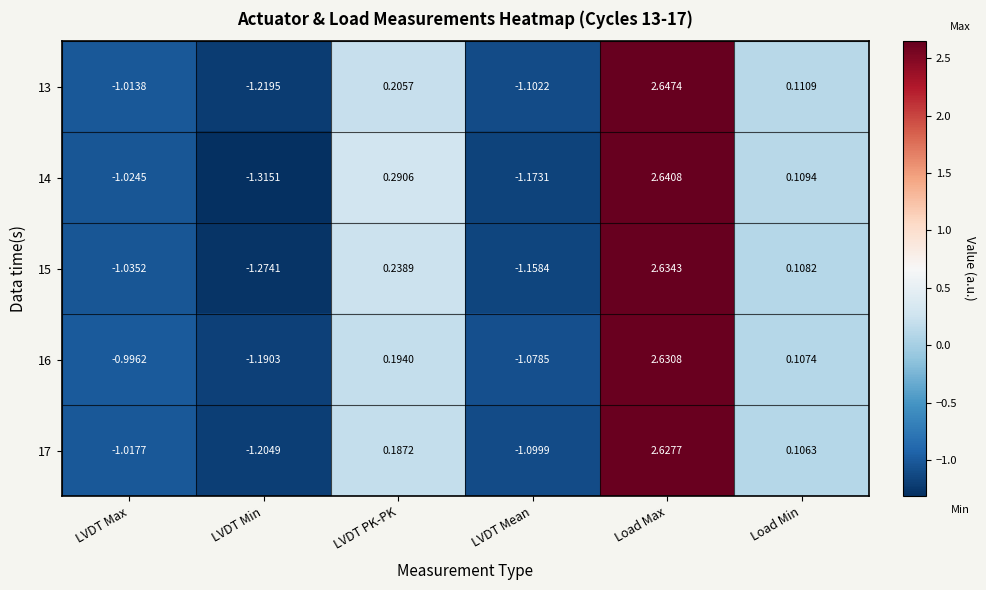

At which label does 14 first exceed 0?

LVDT PK-PK